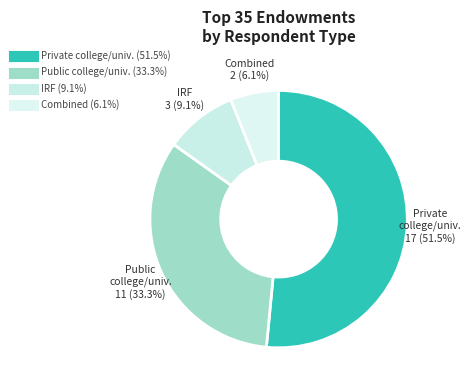

Count the number of slices in the pie.

4